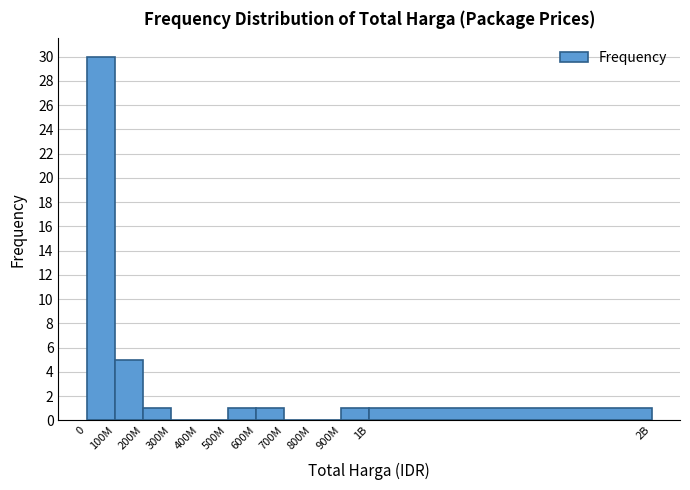

Reading left to right, what are all the values shown in this chart?

0=30	100M=5	200M=1	300M=0	400M=0	500M=1	600M=1	700M=0	800M=0	900M=1	1B=1